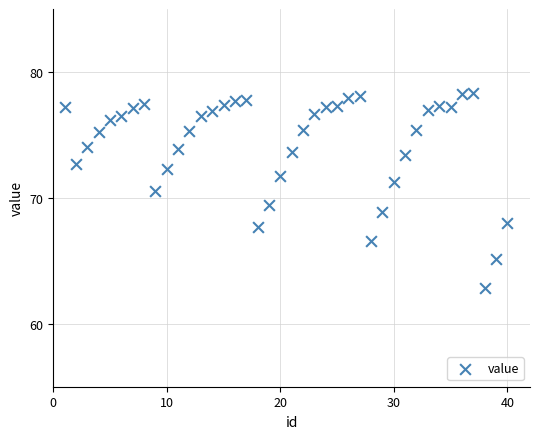

What is the range of Y values (max minus min)?

15.5